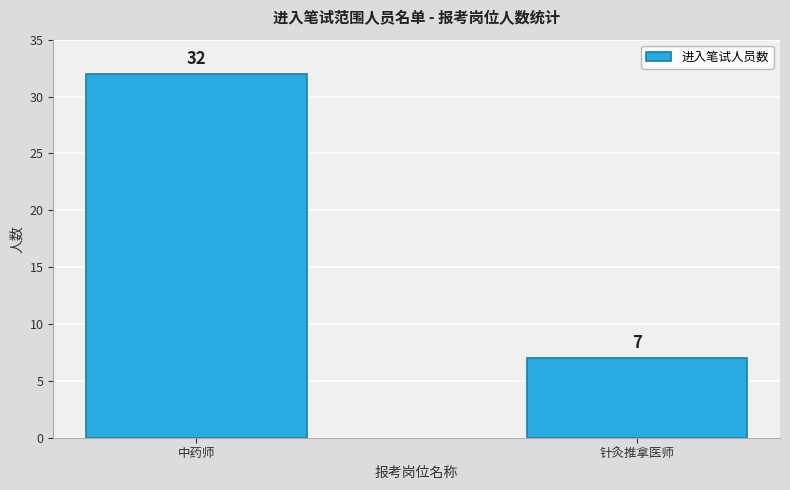

What is the label of the 2nd bar from the right?

中药师